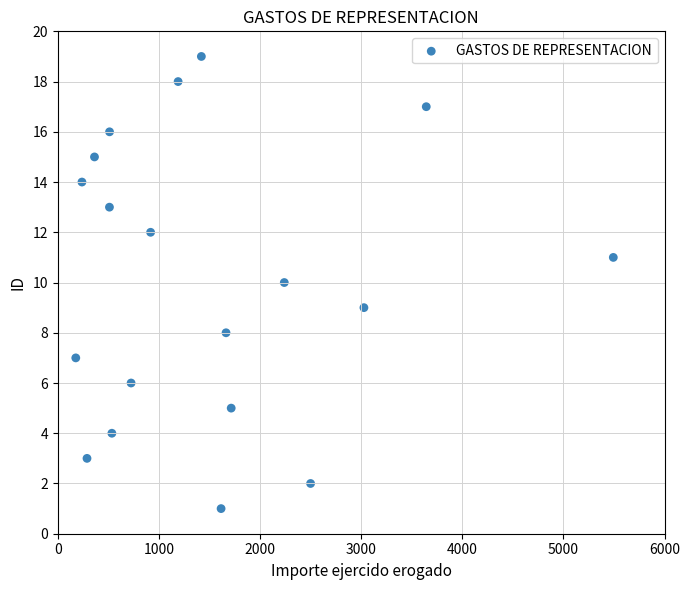

What is the range of Y values (max minus min)?

18